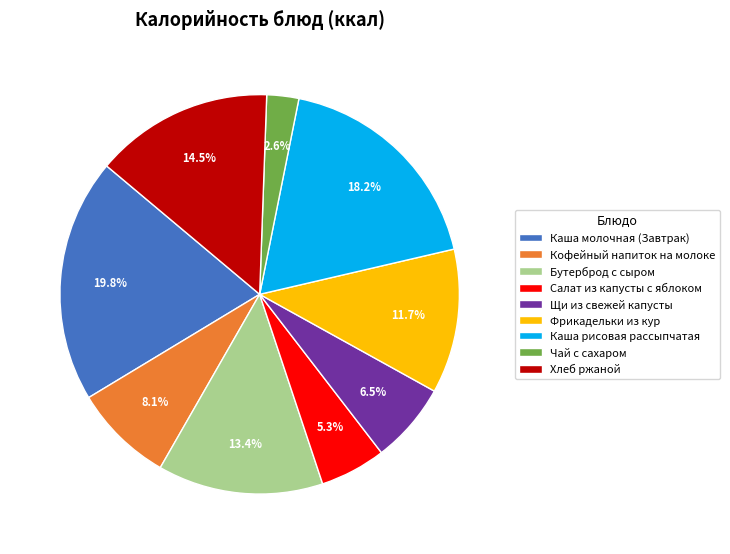

What percentage is the Чай с сахаром slice, to the nearest percent?

3%